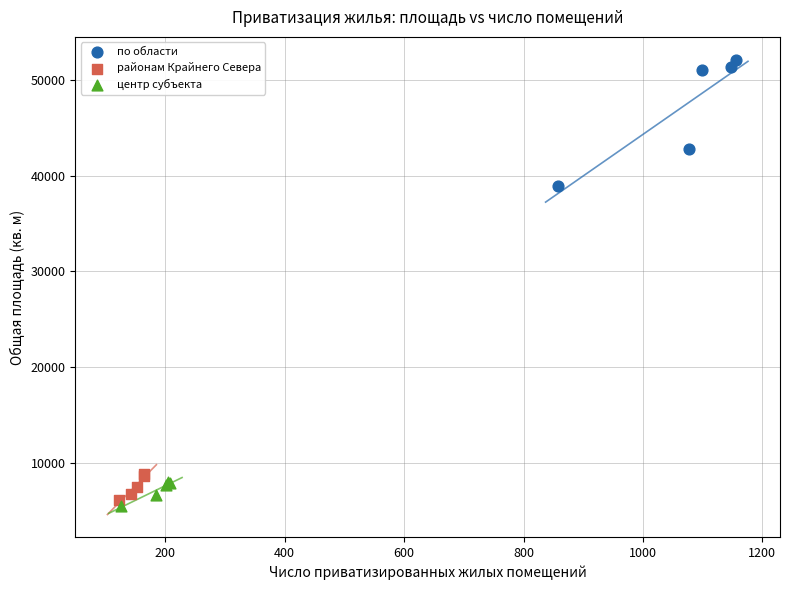

Which series has the widest spread of Y values?

по области